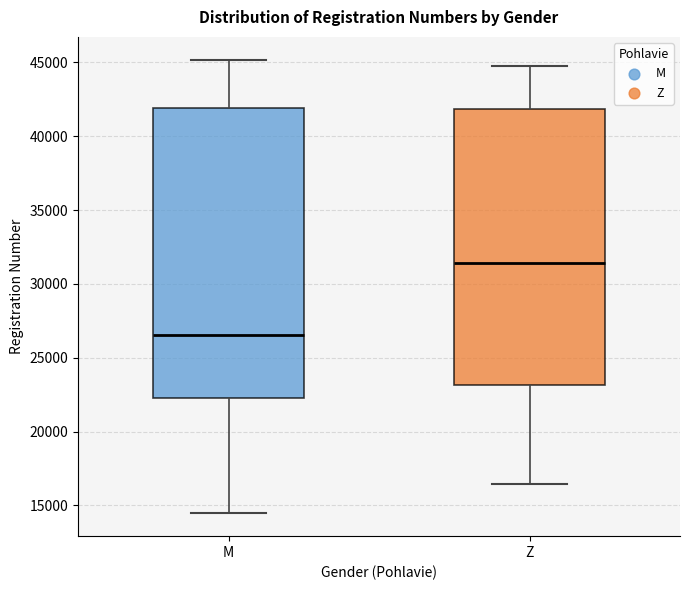

Where does the lower whisker of the box for M end on the y-axis? The values are not printed on the chart, so give them approximately, as read against the axis.

14500